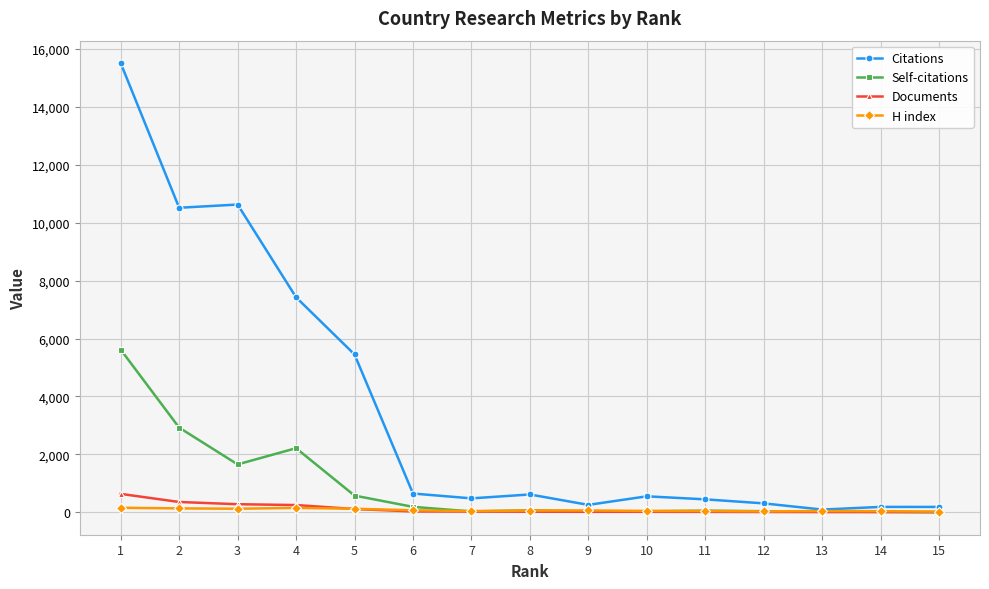

What is the difference between the Self-citations values at 10 and 3?

1618